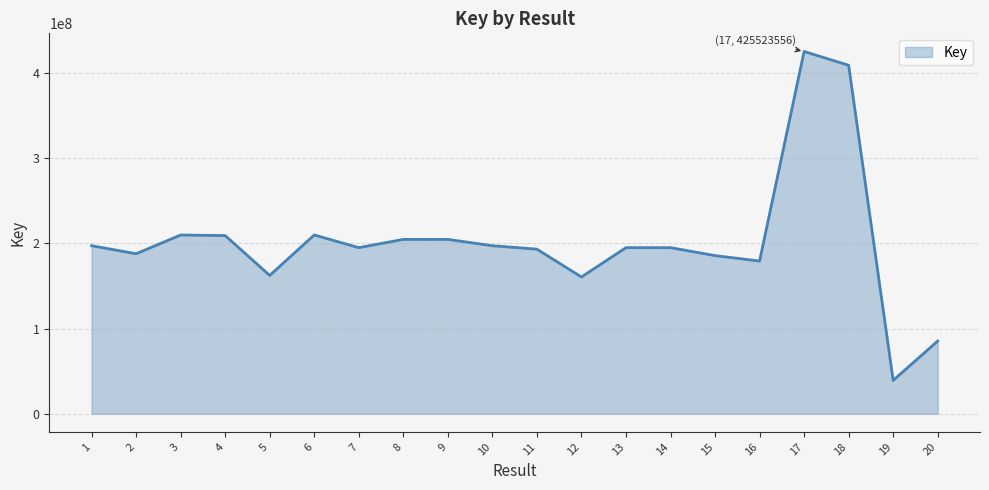

What is the minimum value shown in the chart?

39214697